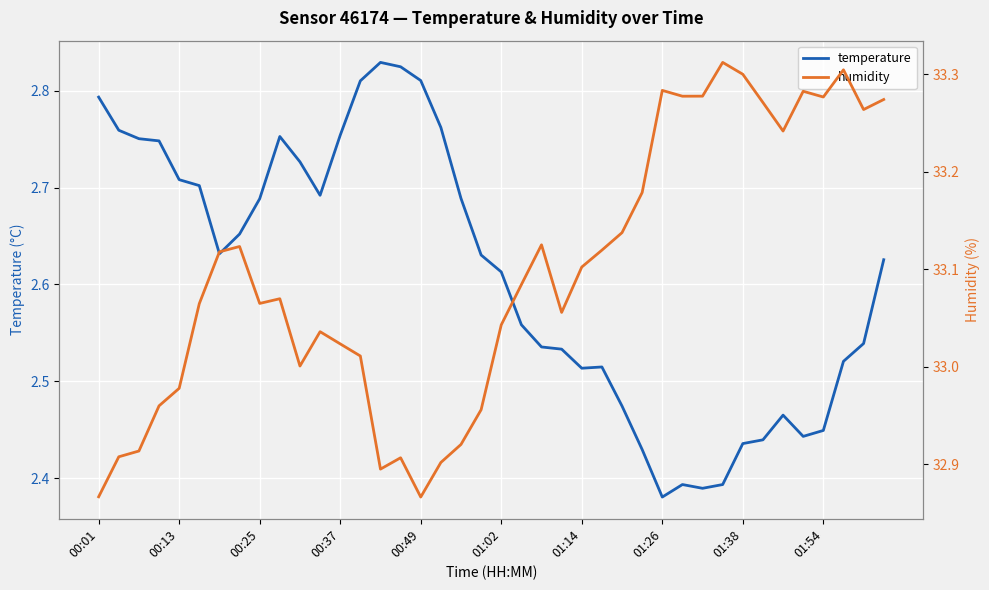

Is it true that humidity equals 47.1 at 00:37?

False